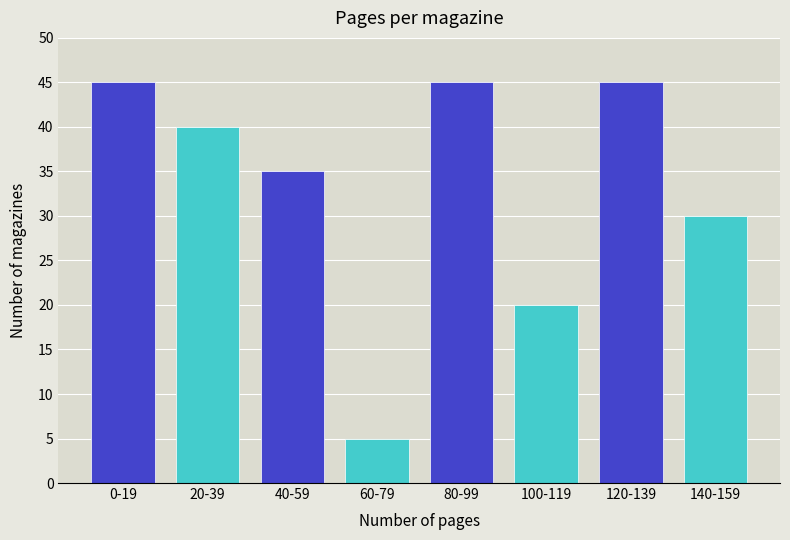

Reading right to left, what are all the values shown in this chart?

30	45	20	45	5	35	40	45